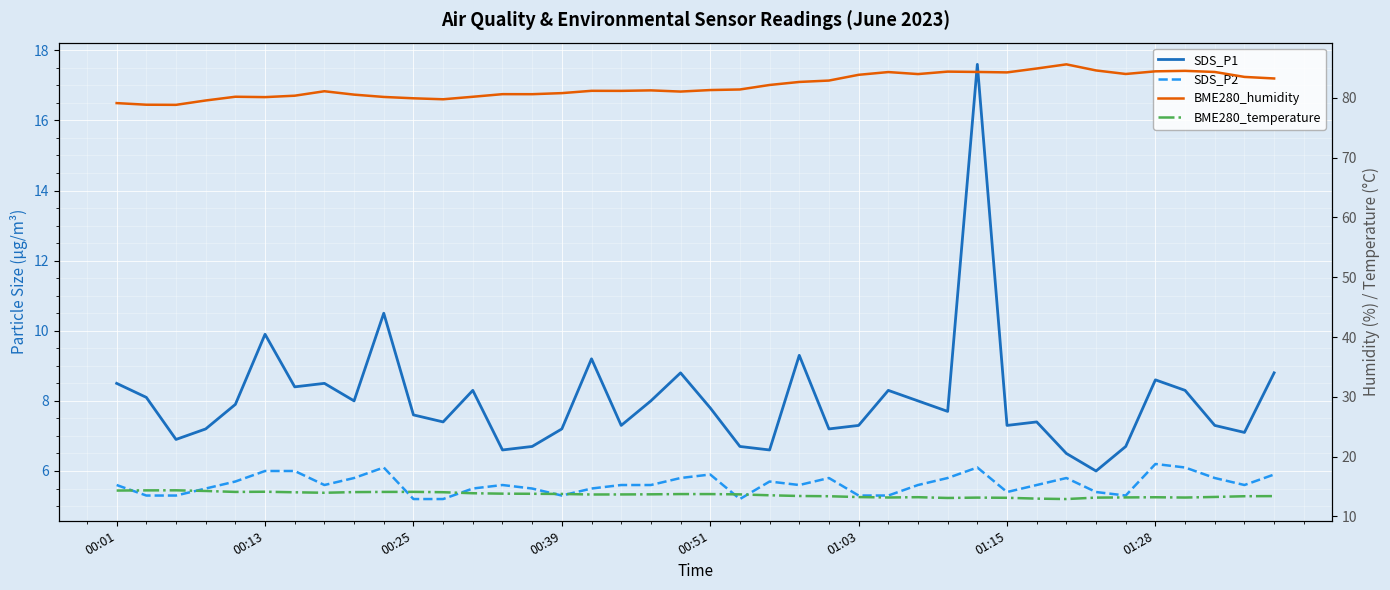

True or false: BME280_temperature and SDS_P1 intersect in this chart.

True